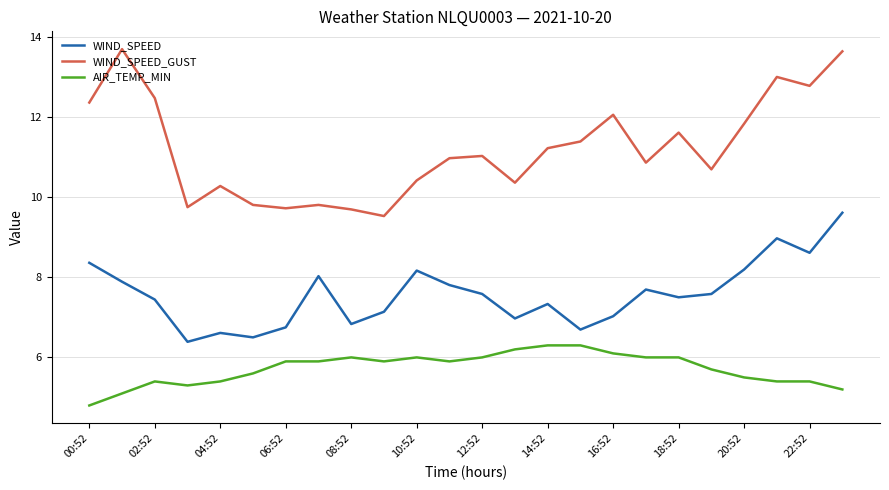

List the series in order of their overall mean, lowest first.

AIR_TEMP_MIN, WIND_SPEED, WIND_SPEED_GUST